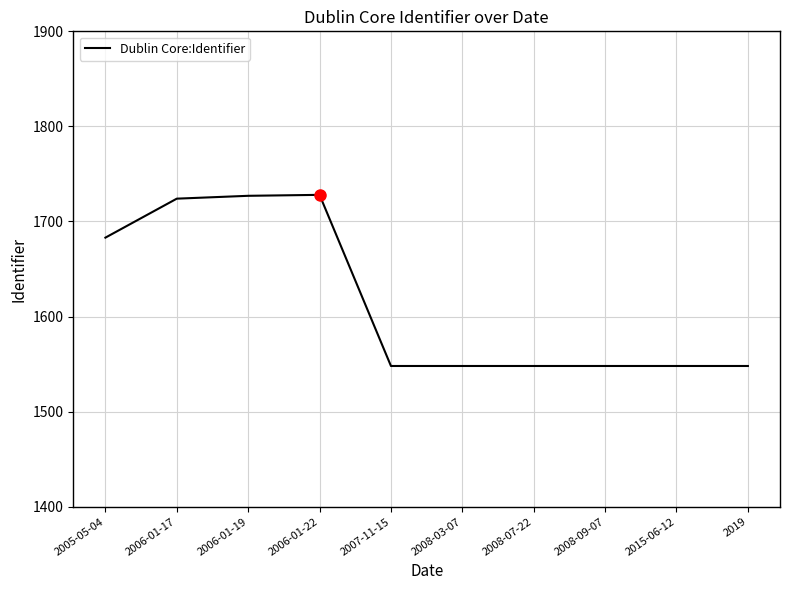

Where is the data nearest to the value 1638?

2005-05-04